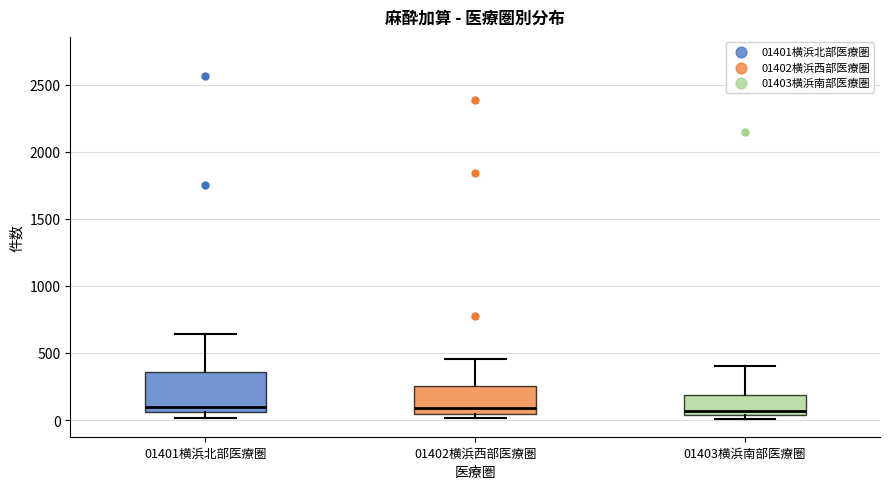

Reading left to right, transcribe this box plot: for each box, give where its median line is, the range the box spans, and where its two whiskers end, as read against the y-axis. The values are not printed on the chart, so give them approximately, as read against the axis.

01401横浜北部医療圏: median 100, box 50 to 350, whiskers 0 to 650
01402横浜西部医療圏: median 100, box 50 to 250, whiskers 0 to 450
01403横浜南部医療圏: median 50 (just above the box's lower edge), box 50 to 200, whiskers 0 to 400